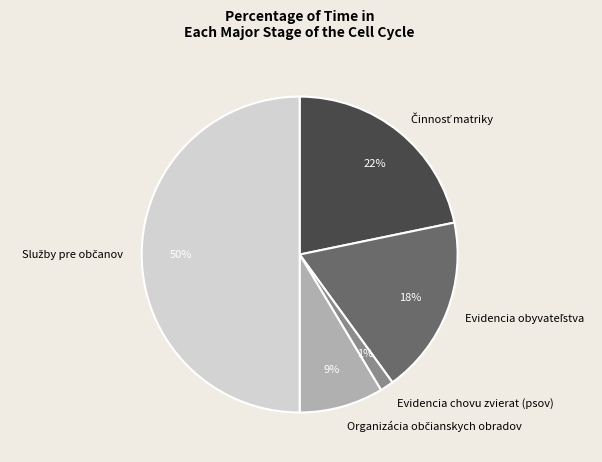

To the nearest percent, what is the difference between the largest and smallest slice percentages?

49%